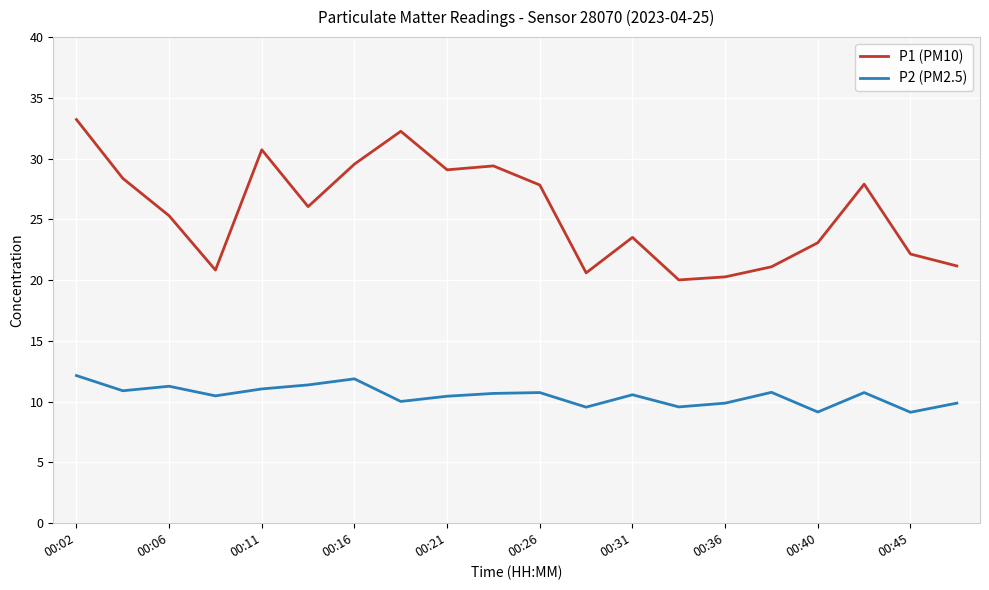

Which series has the largest range (max minus min)?

P1 (PM10)